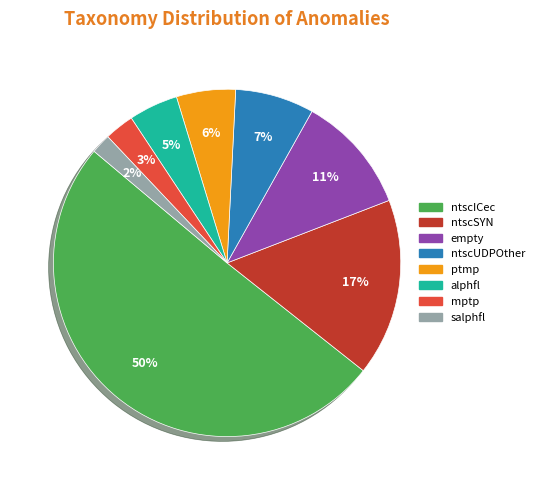

To the nearest percent, what is the combined percentage of empty and ptmp?

17%